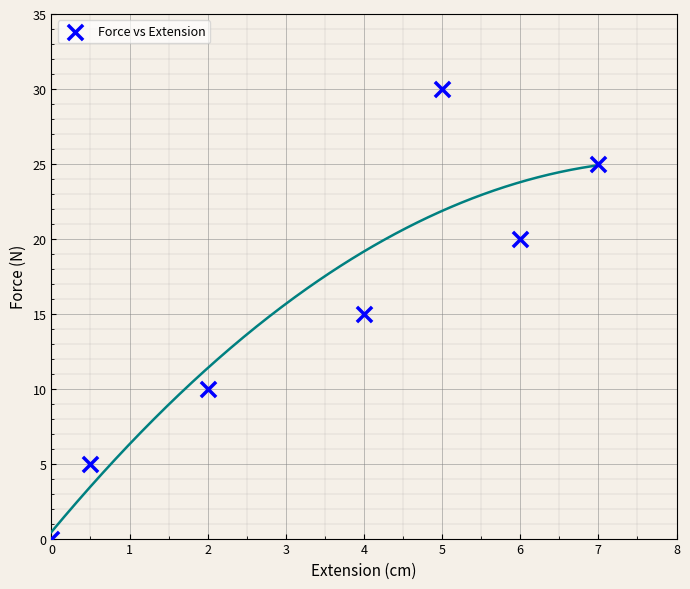

What is the average Y value?

15